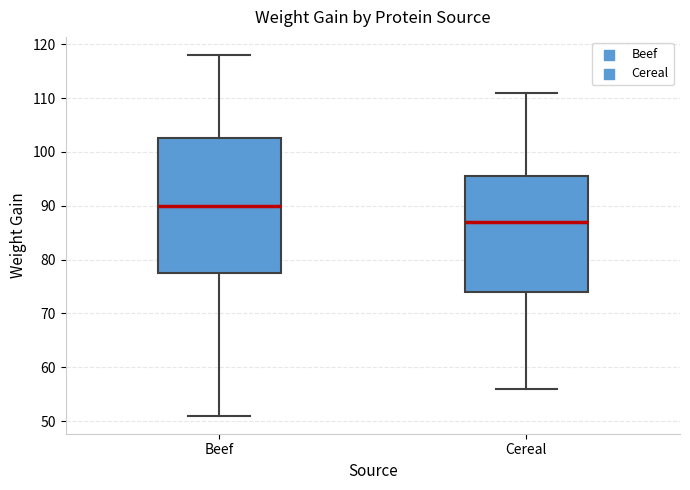

Which box is the tallest, from its lower edge to its upper edge?

Beef